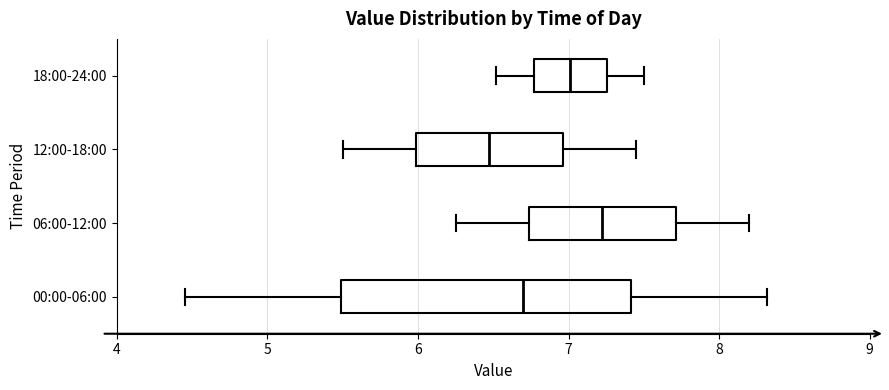

Reading bottom to top, read every box against the x-axis: the position of its median line, the range the box covers, and the ends of its whiskers. The values are not printed on the chart, so give them approximately, as read against the axis.

00:00-06:00: median 6.7, box 5.5 to 7.4, whiskers 4.5 to 8.3
06:00-12:00: median 7.2, box 6.7 to 7.7, whiskers 6.3 to 8.2
12:00-18:00: median 6.5, box 6.0 to 7.0, whiskers 5.5 to 7.5
18:00-24:00: median 7.0, box 6.8 to 7.3, whiskers 6.5 to 7.5